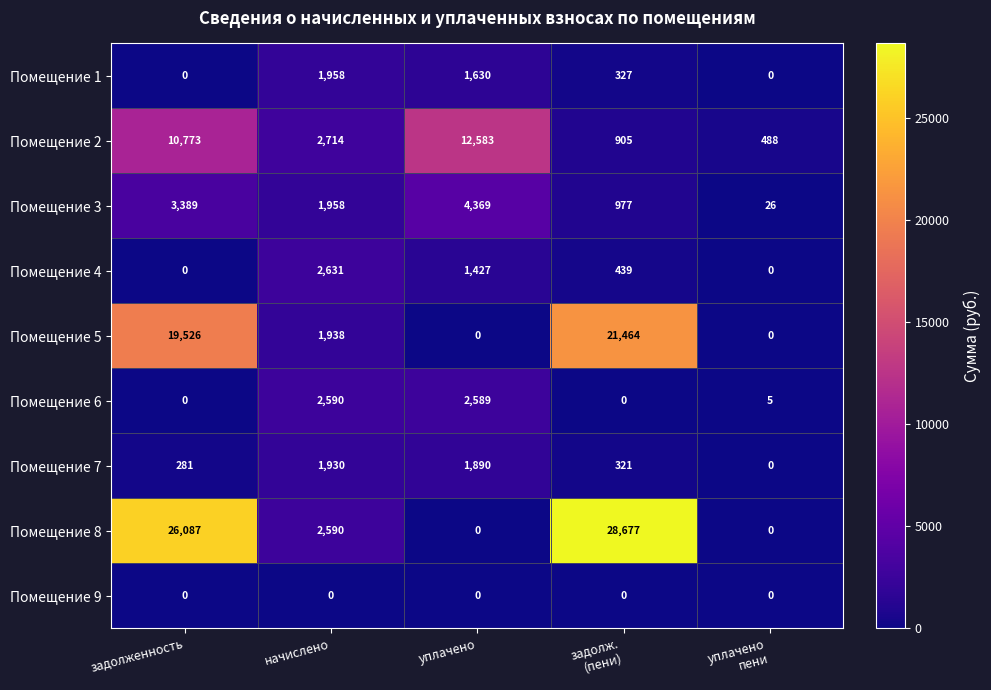

What is the greatest value displayed?

28677